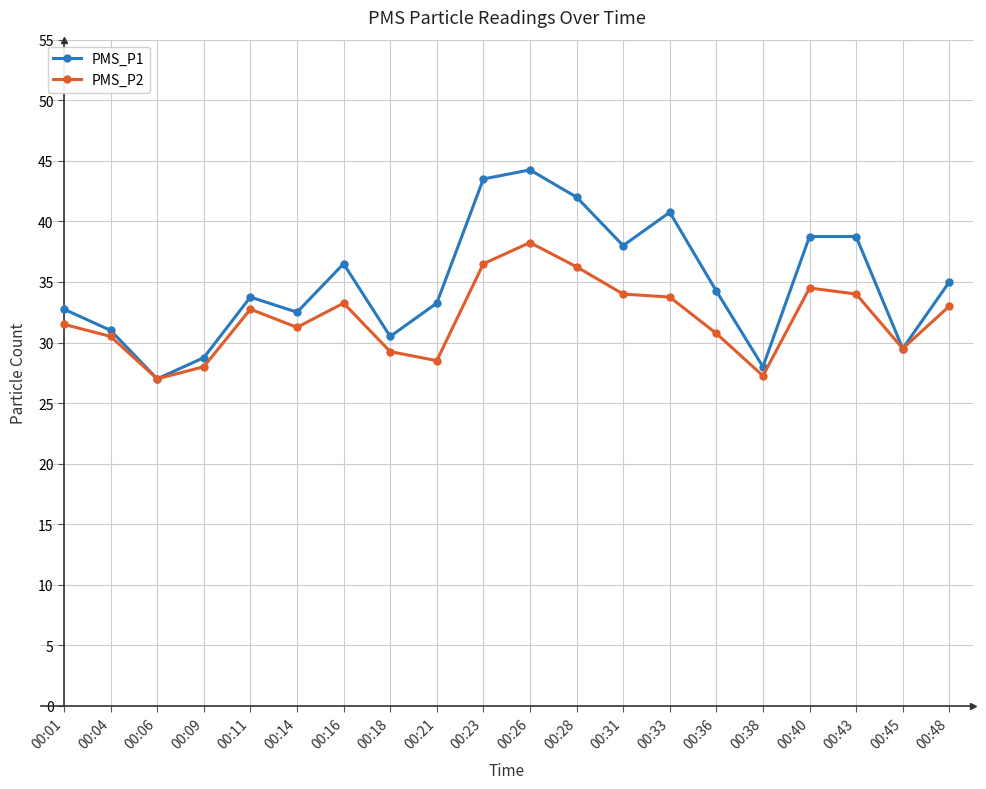

Which series has the largest range (max minus min)?

PMS_P1